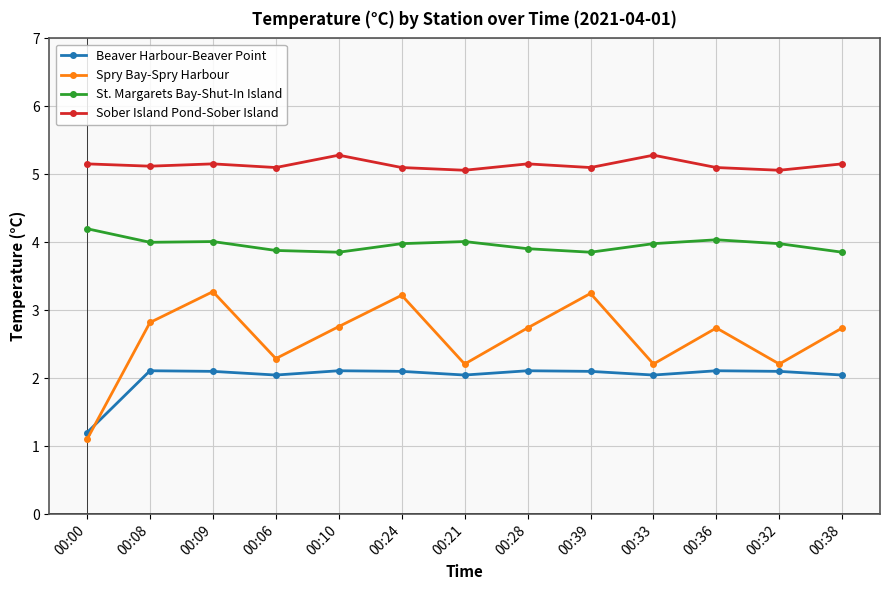

The St. Margarets Bay-Shut-In Island series shows 4.2 at 00:00. True or false?

True